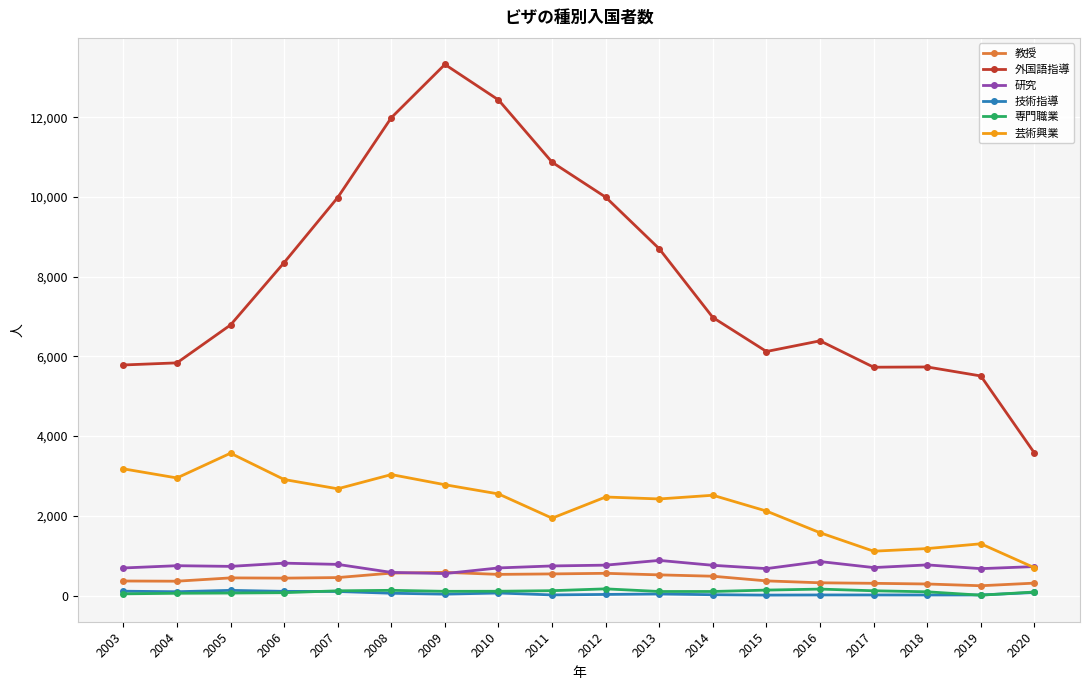

True or false: 専門職業 has more than 2 interior local peaks.

True